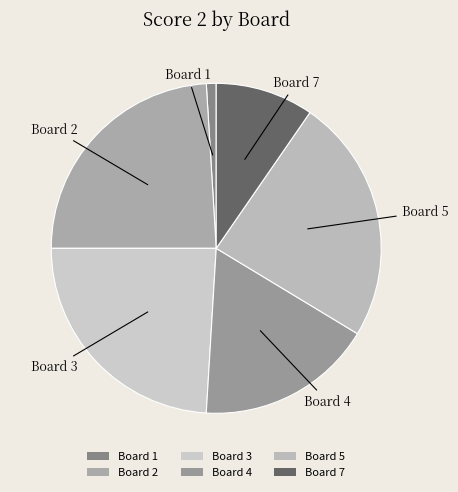

Which category has the smallest portion of the pie?

Board 1